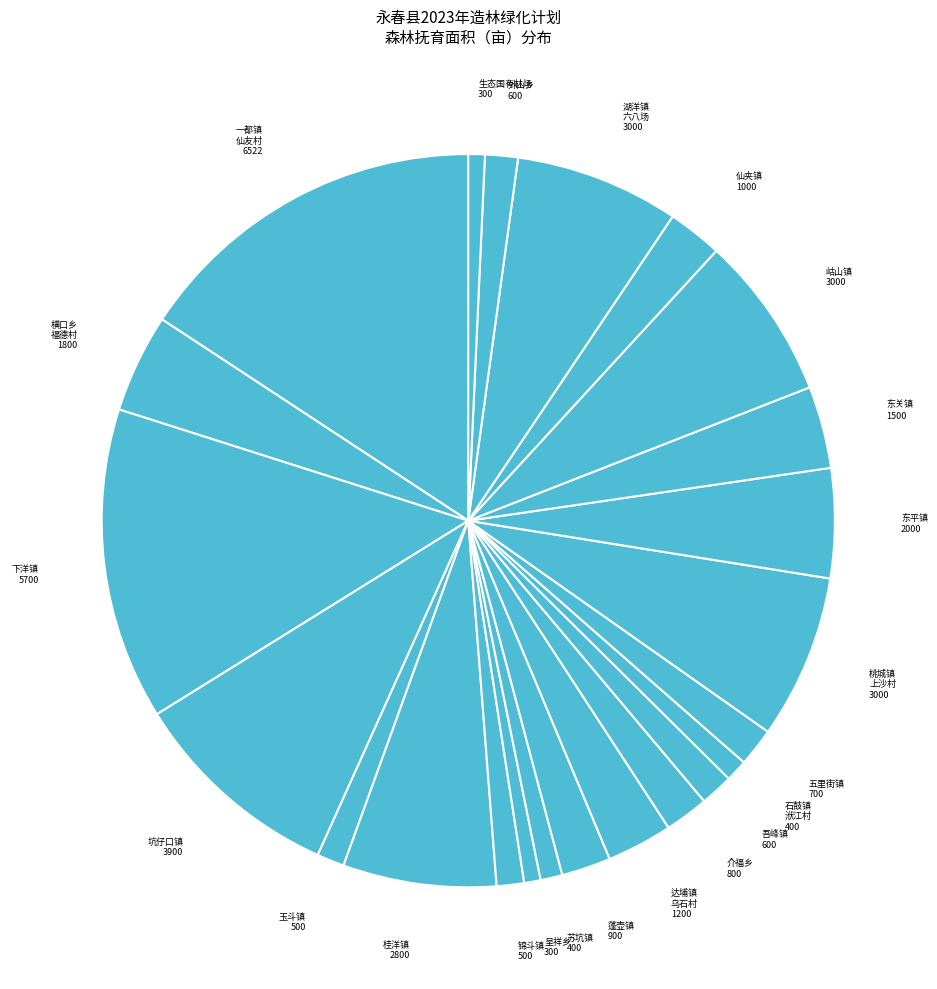

Count the number of slices in the pie.

23